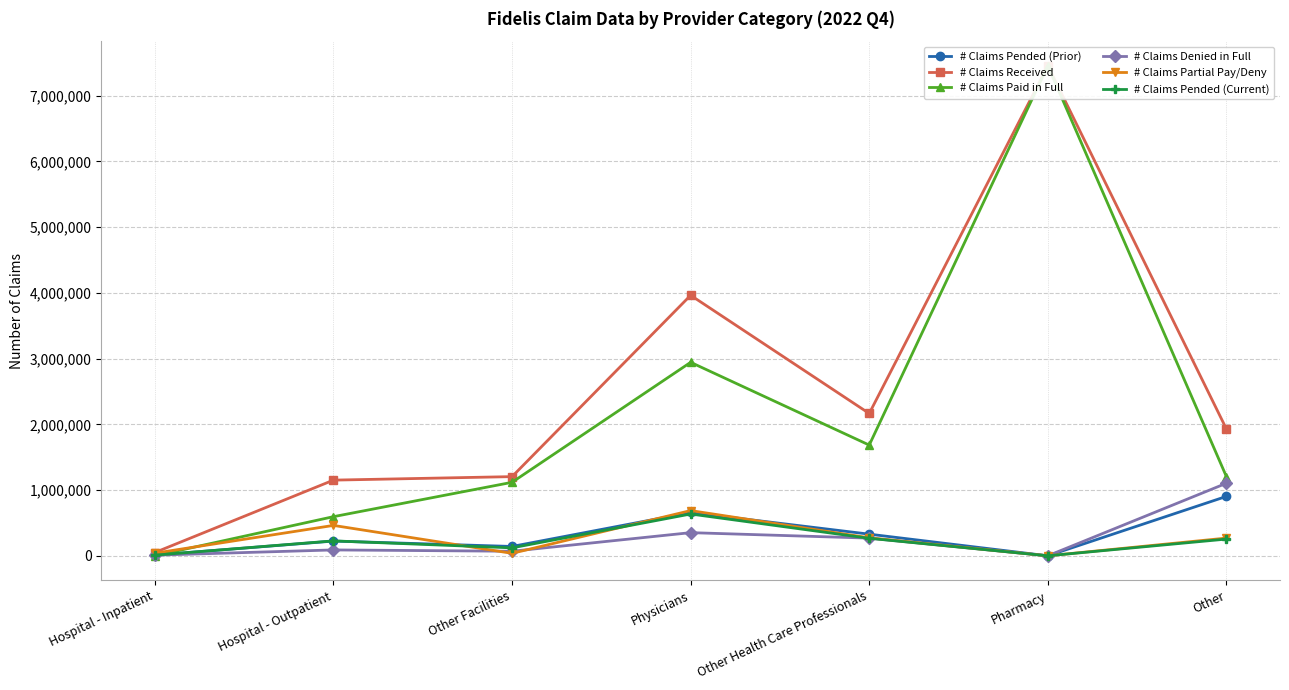

Which series has the widest spread of values?

# Claims Paid in Full